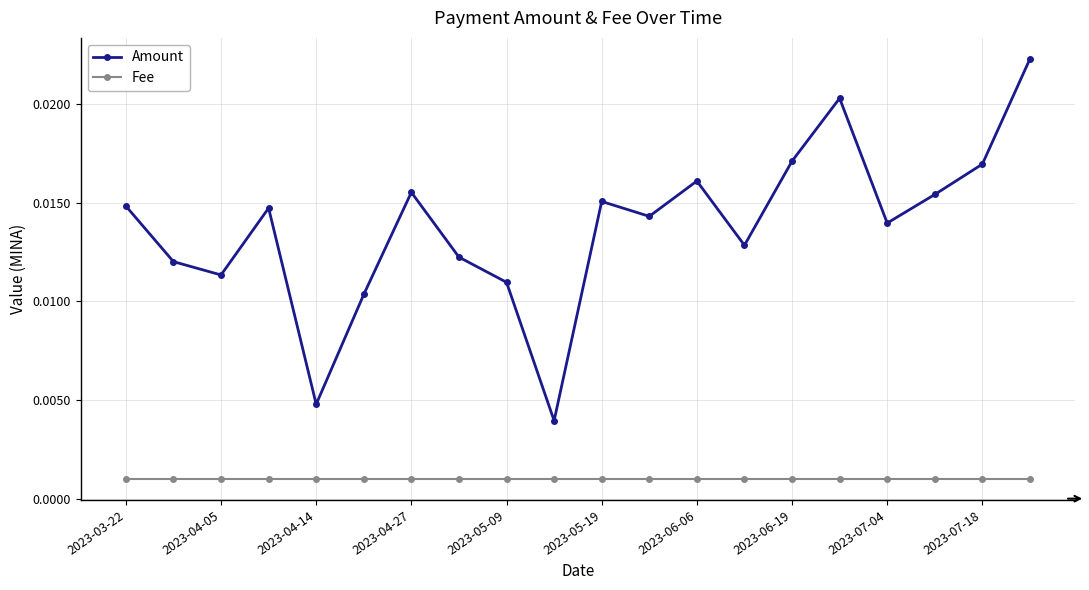

True or false: Amount and Fee cross at least once.

False